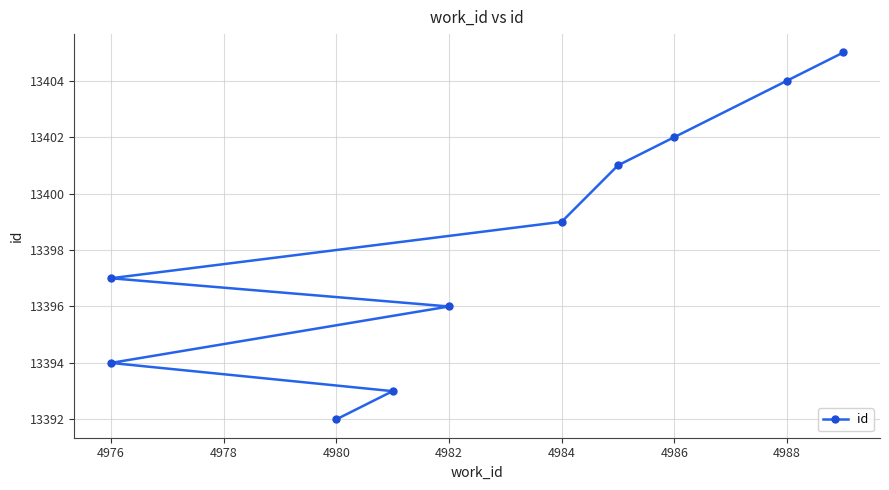

Read the value at 4988, to the nearest 10.

13400